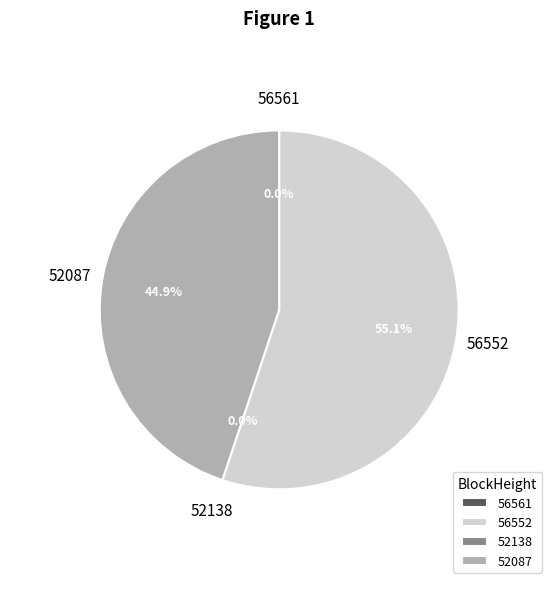

What percentage do 52087 and 56552 together represent?

100.0%